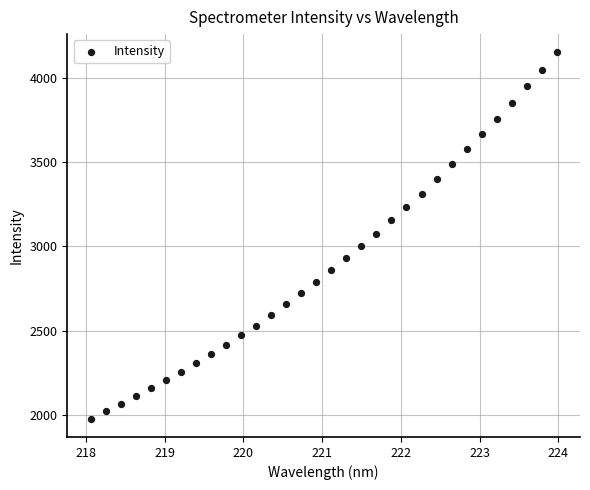

What is the range of X values (max minus min)?

5.9